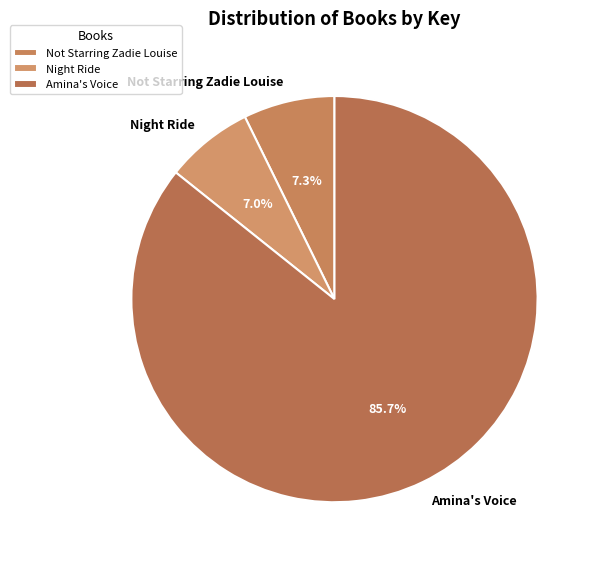

Does Amina's Voice account for over 50% of the chart?

Yes